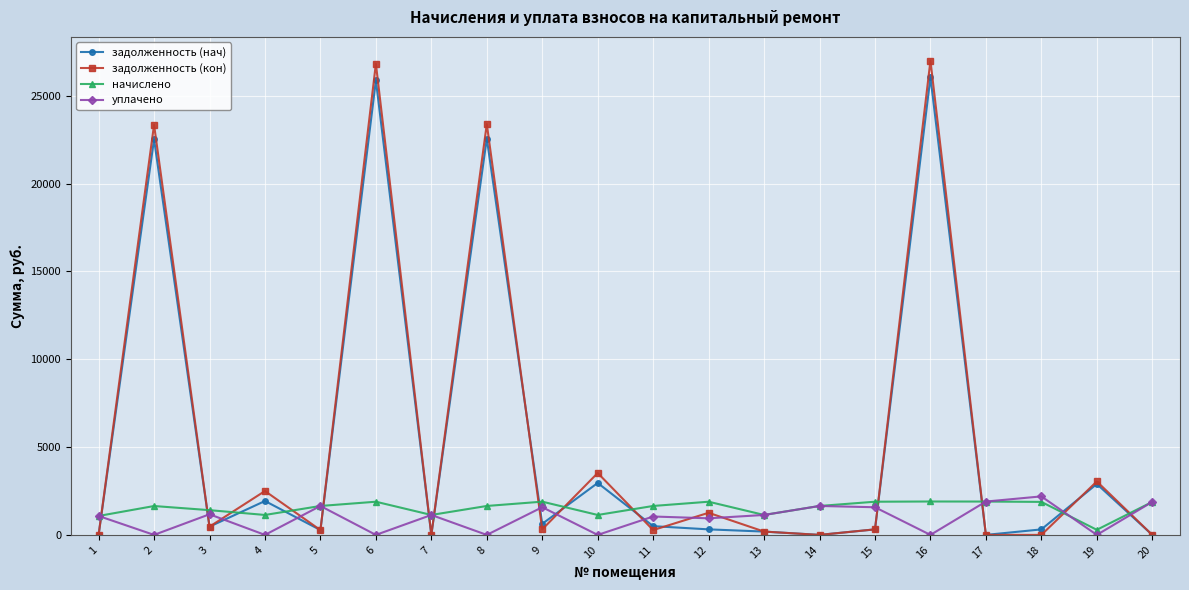

Between which two adjacent categories do задолженность (нач) and уплачено first intersect?

1 and 2